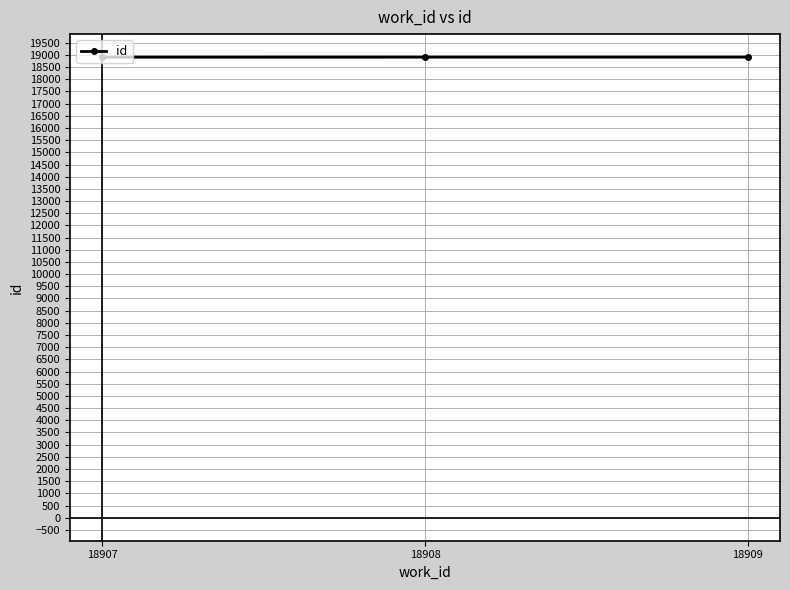

What is the ratio of the value at 18909 to the value at 18908?

1.0